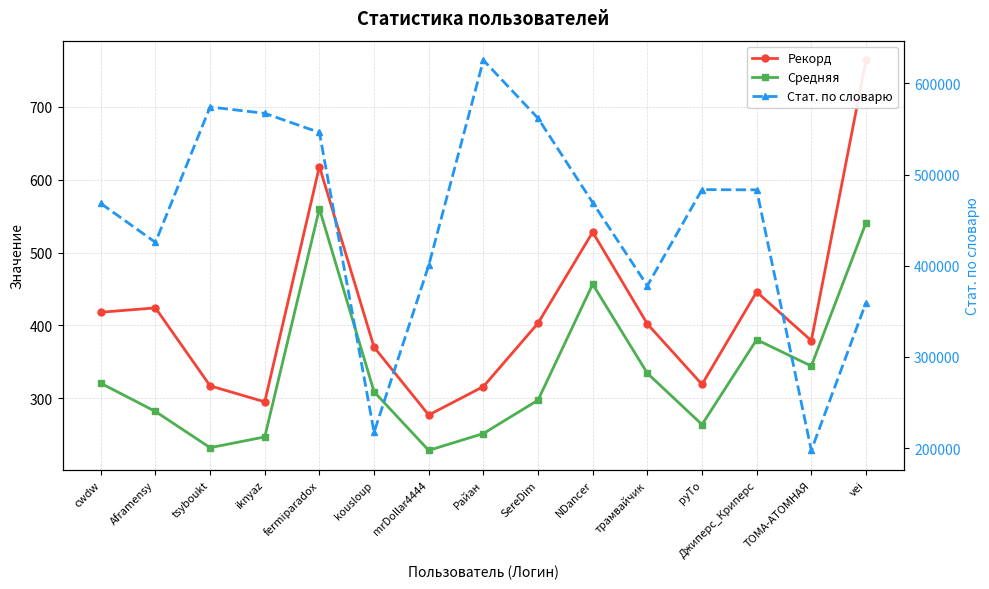

In Средняя, how many points are lower than both neighbors (excluding endpoints)?

4